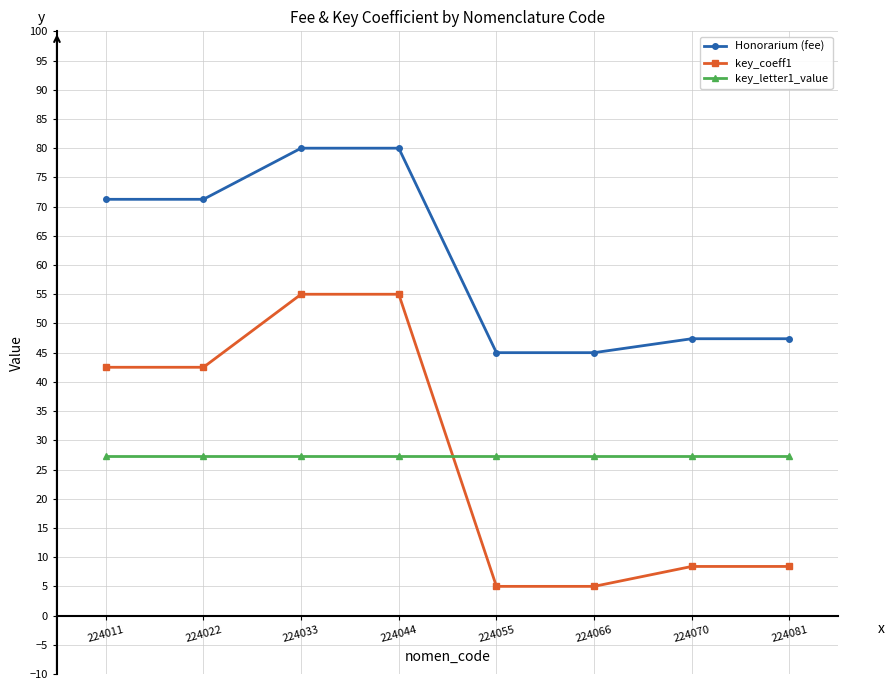

Where does the Honorarium (fee) series first go above 71?

224011